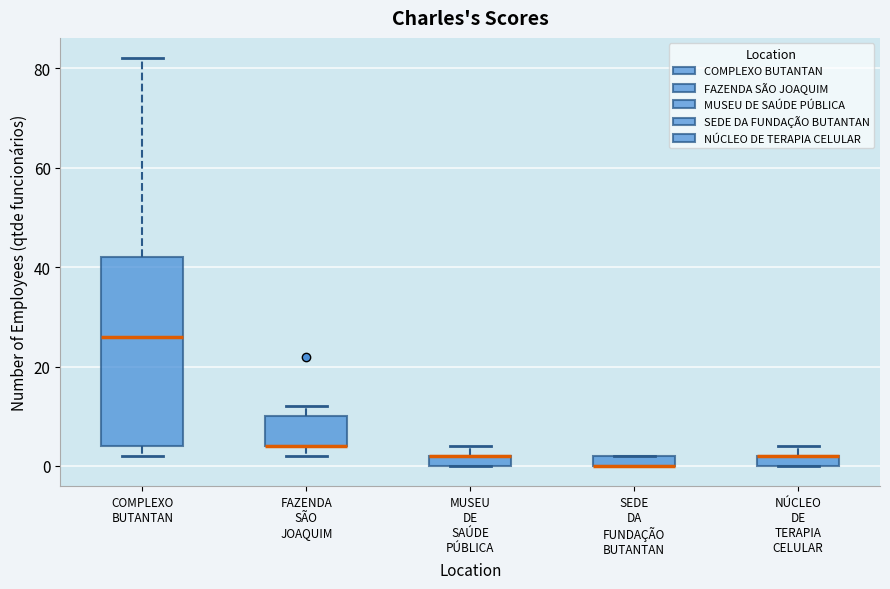

Where is the upper edge of the box for COMPLEXO BUTANTAN on the y-axis? The values are not printed on the chart, so give them approximately, as read against the axis.

42